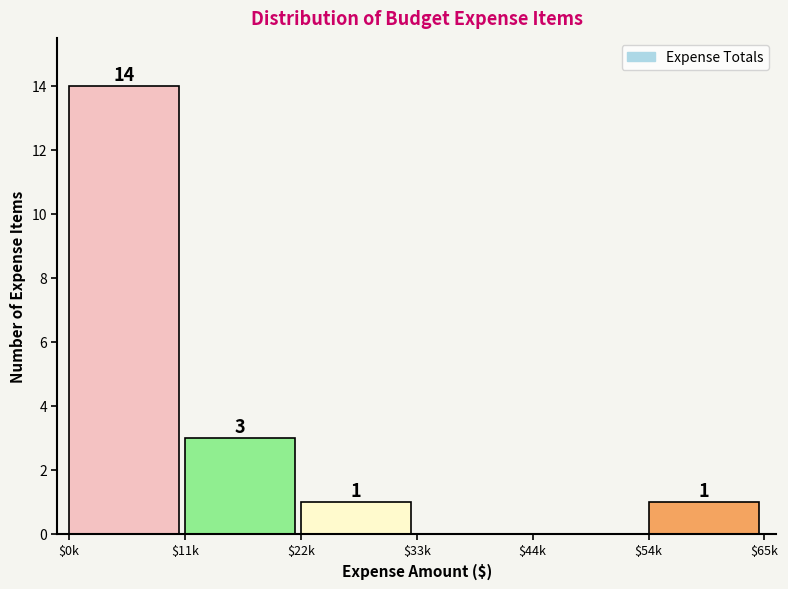

What is the sum of all values?

19